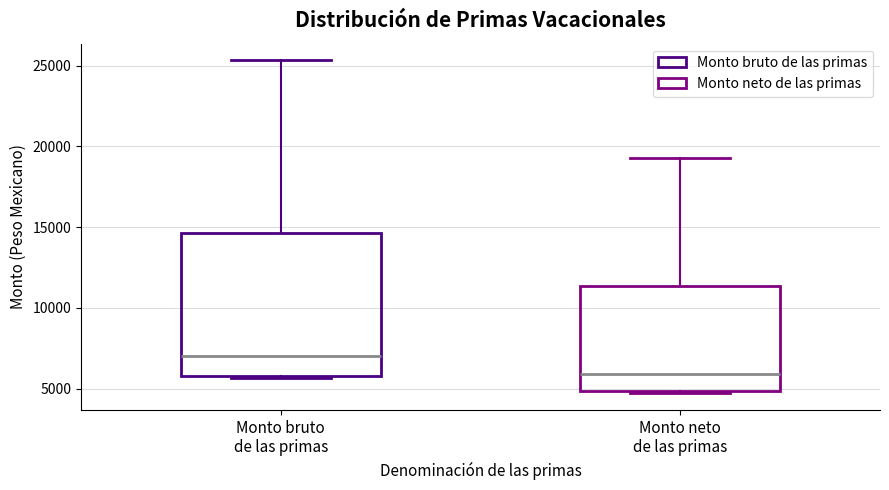

Where is the upper edge of the box for Monto bruto de las primas on the y-axis? The values are not printed on the chart, so give them approximately, as read against the axis.

14500